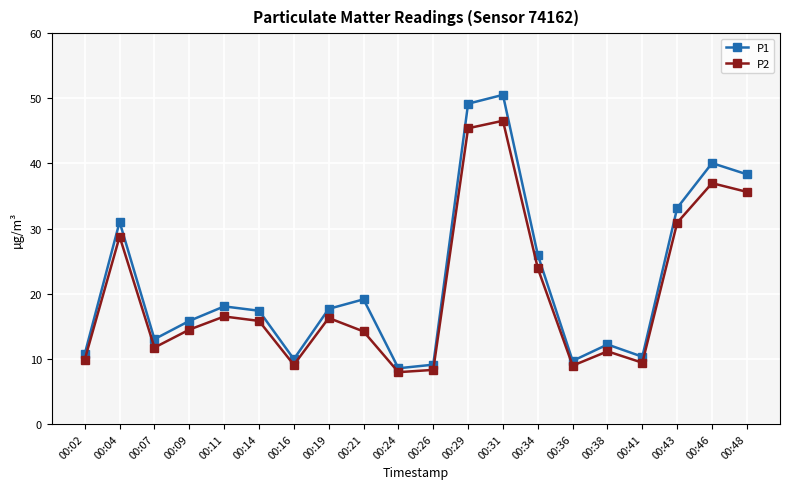

What is the minimum value shown in the chart?

8.0